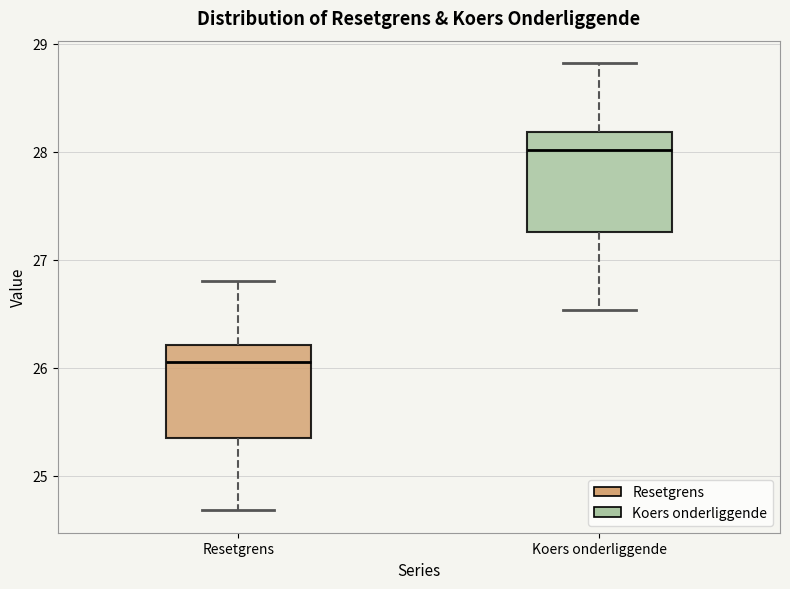

Where does the lower whisker of the box for Koers onderliggende end on the y-axis? The values are not printed on the chart, so give them approximately, as read against the axis.

26.5